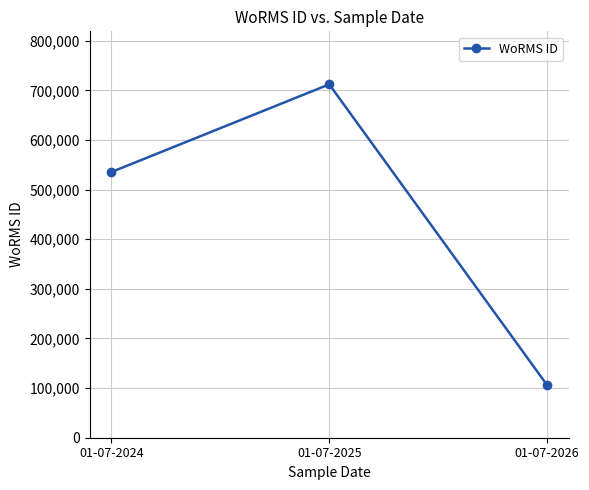

At which category does the chart reach its minimum across all series?

01-07-2026